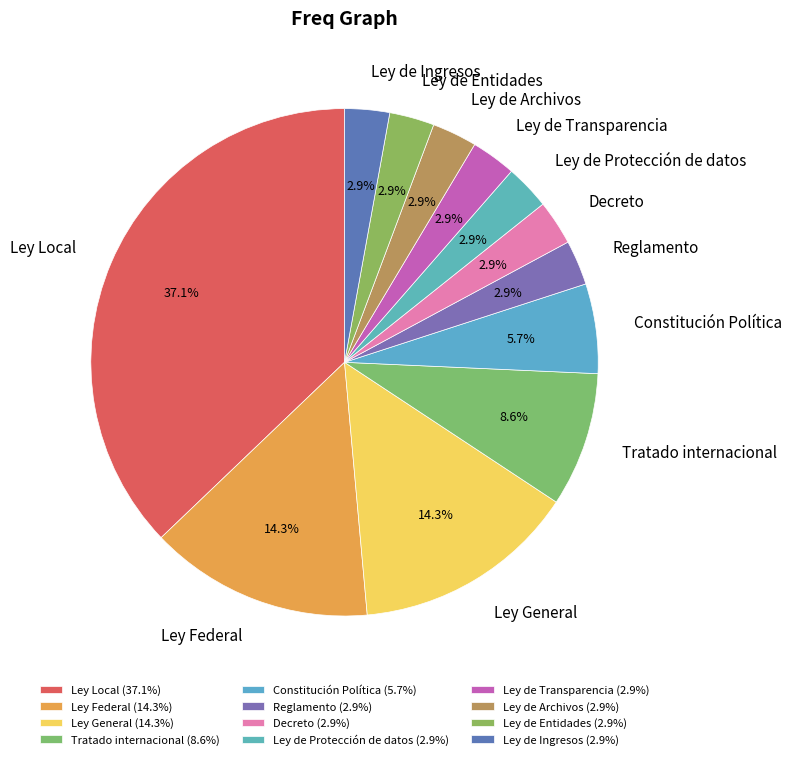

Which has a higher value, Constitución Política or Tratado internacional?

Tratado internacional